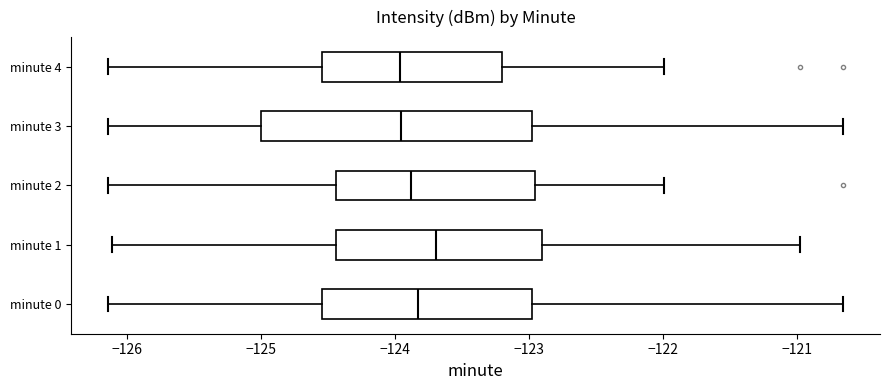

Which box is the widest, from its left edge to its right edge?

minute 3